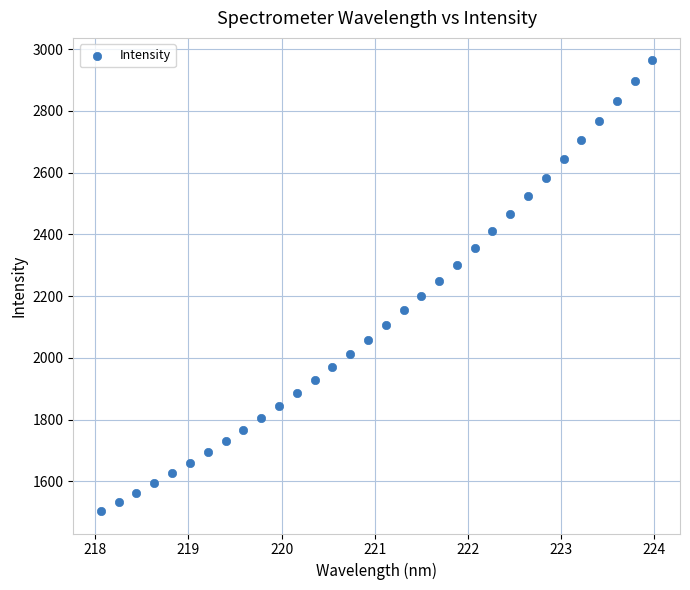

What is the range of X values (max minus min)?

5.9